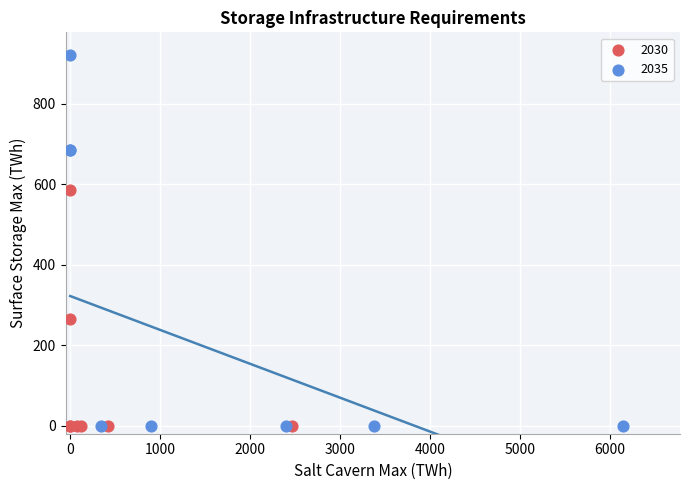

Which series has the largest Y range (max minus min)?

2035